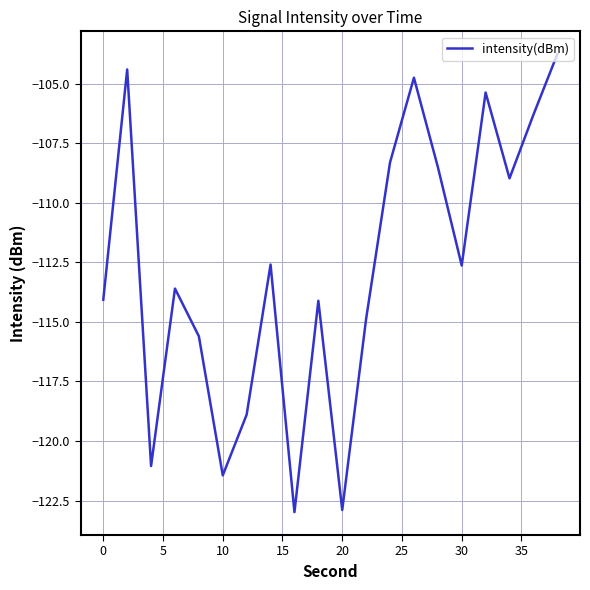

What is the minimum value shown in the chart?

-123.0